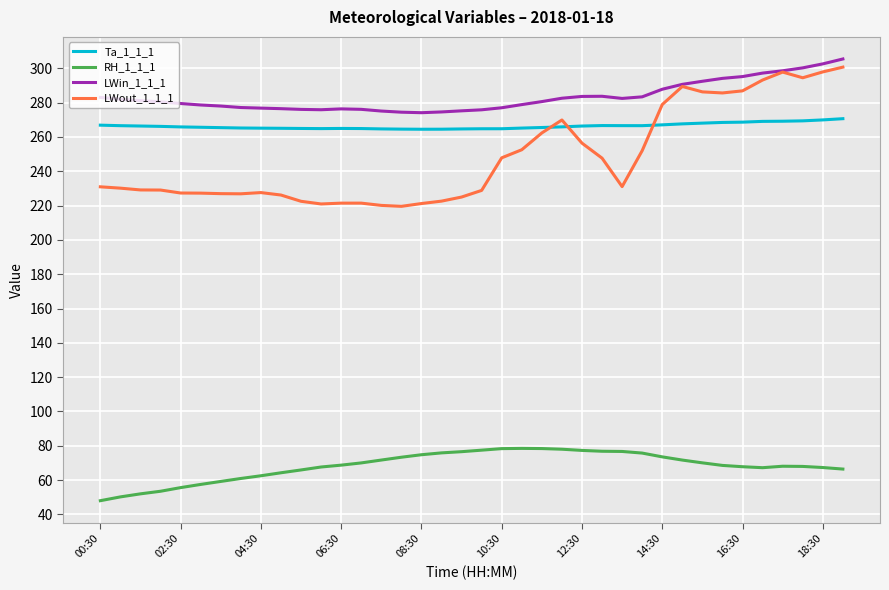

What is the minimum value for LWin_1_1_1?

274.2